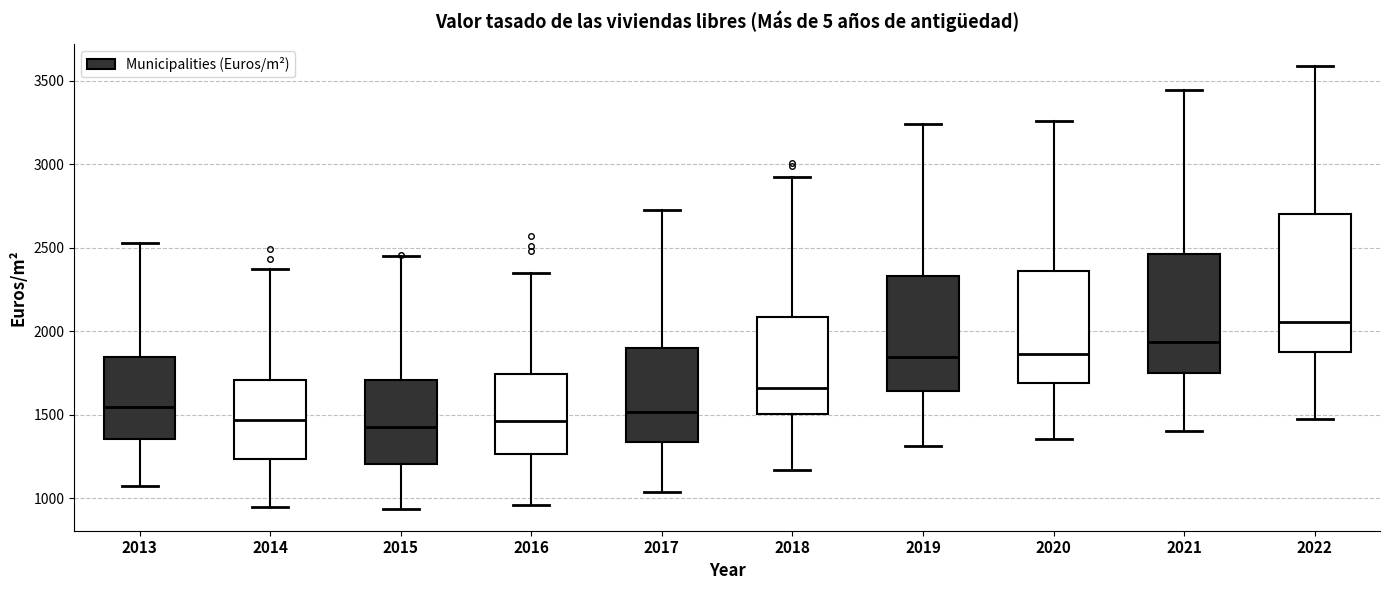

Which box is the tallest, from its lower edge to its upper edge?

2022